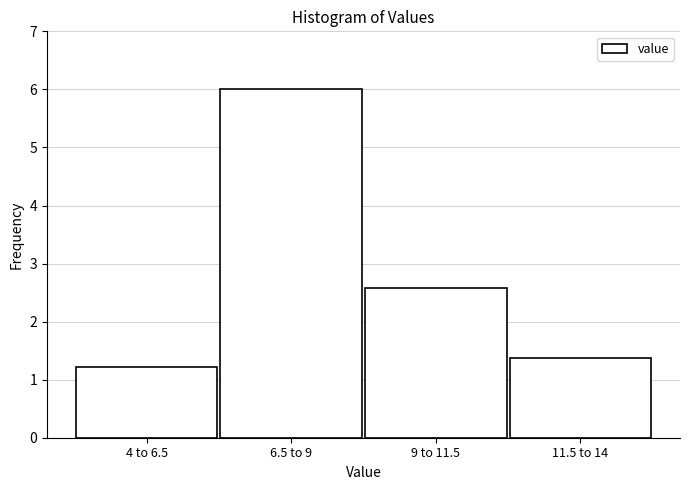

Reading left to right, transcribe all the data shown in this chart.

1.2	6.0	2.6	1.4